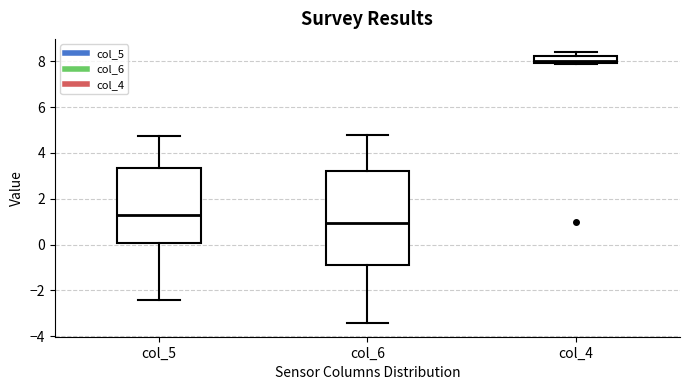

Which box's median line is the highest?

col_4